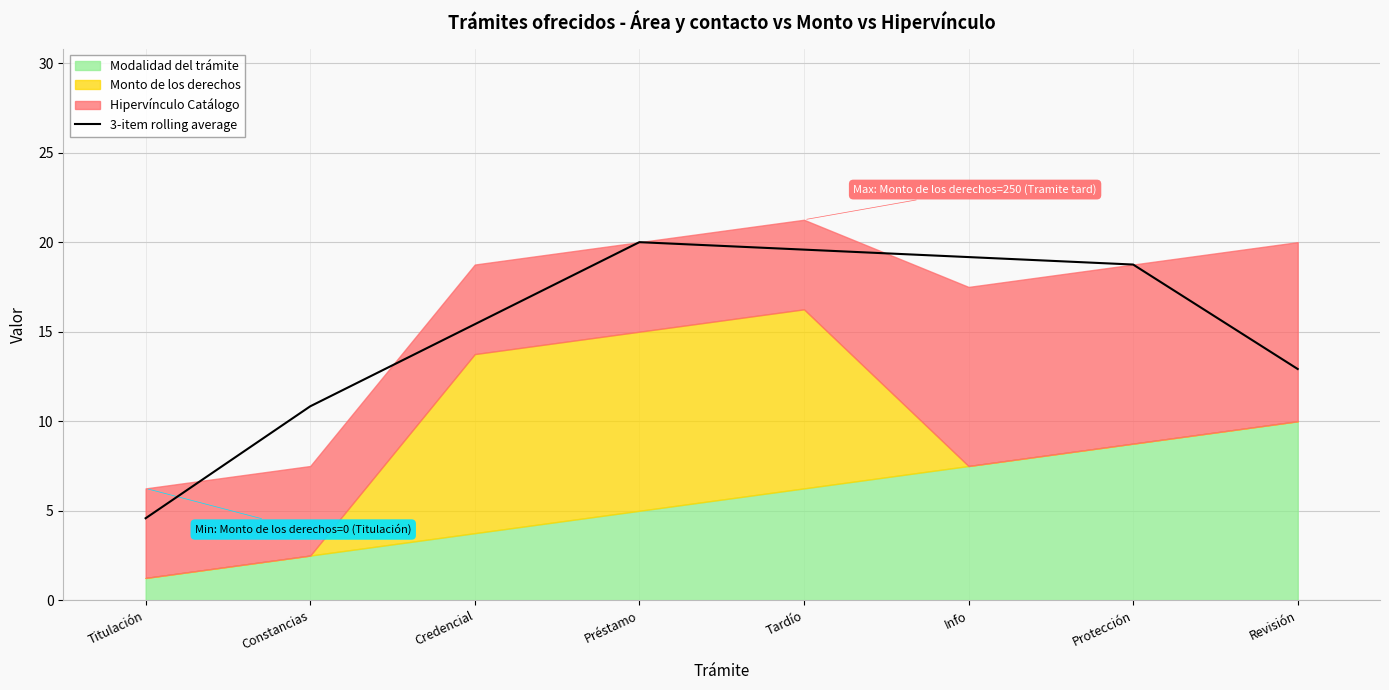

Is it true that 3-item rolling average equals 19.2 at Info?

True